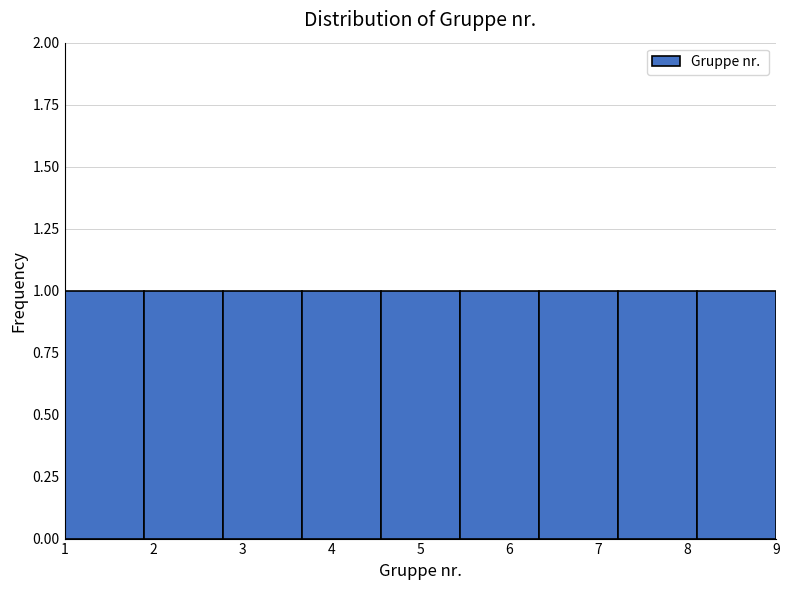

Reading left to right, list every bar in this chart as the range it spans on the x-axis followed by its height. Neither the bar edges nor the heights are printed on the chart, so give them approximately, as read against the axes.

1.0 to 1.9: 1
1.9 to 2.8: 1
2.8 to 3.7: 1
3.7 to 4.6: 1
4.6 to 5.4: 1
5.4 to 6.3: 1
6.3 to 7.2: 1
7.2 to 8.1: 1
8.1 to 9.0: 1